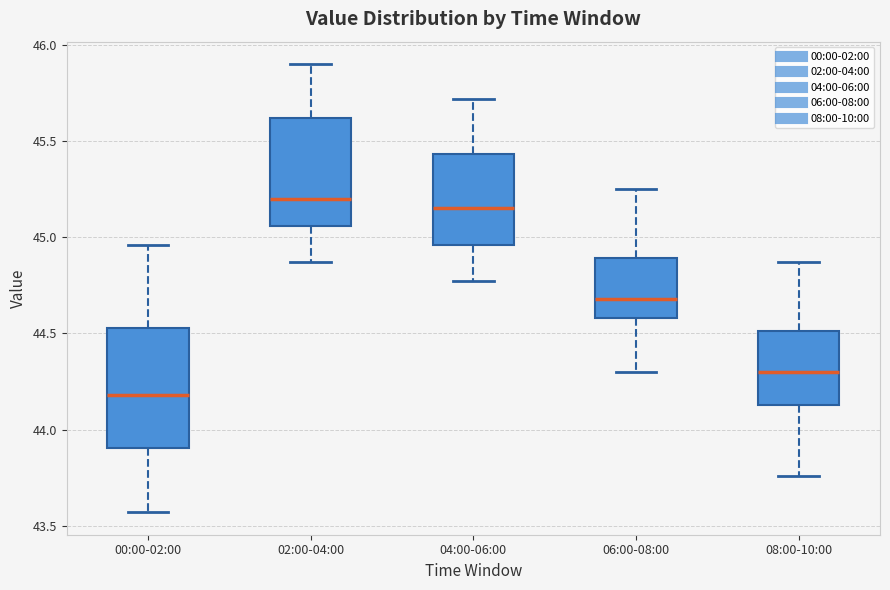

Reading left to right, read every box against the y-axis: the position of its median line, the range the box covers, and the ends of its whiskers. The values are not printed on the chart, so give them approximately, as read against the axis.

00:00-02:00: median 44.20, box 43.90 to 44.55, whiskers 43.55 to 44.95
02:00-04:00: median 45.20, box 45.05 to 45.60, whiskers 44.85 to 45.90
04:00-06:00: median 45.15, box 44.95 to 45.45, whiskers 44.75 to 45.70
06:00-08:00: median 44.70, box 44.60 to 44.90, whiskers 44.30 to 45.25
08:00-10:00: median 44.30, box 44.15 to 44.50, whiskers 43.75 to 44.85